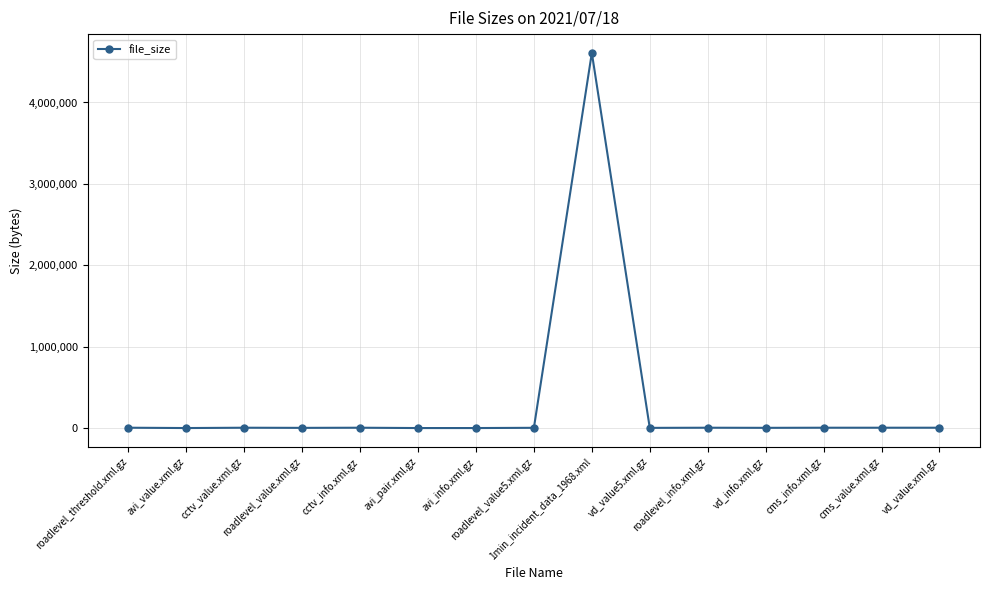

What is the change in value from cctv_info.xml.gz to vd_info.xml.gz?

-1347